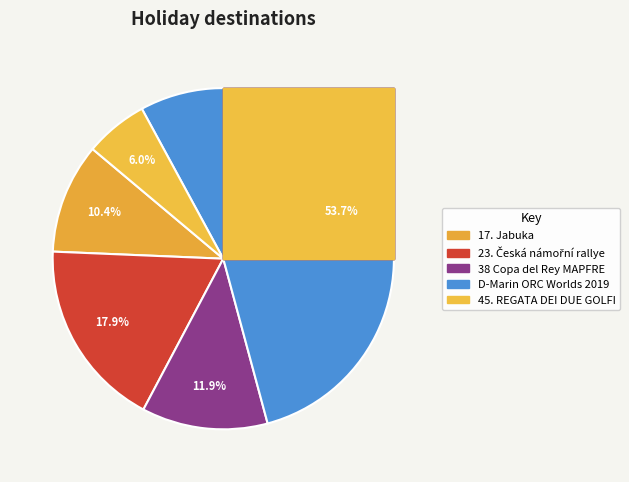

To the nearest percent, what is the difference between the largest and smallest slice percentages?

48%